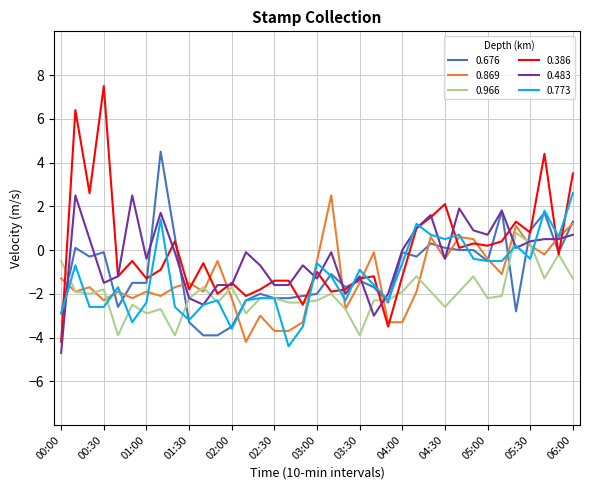

Which series has the largest range (max minus min)?

0.386